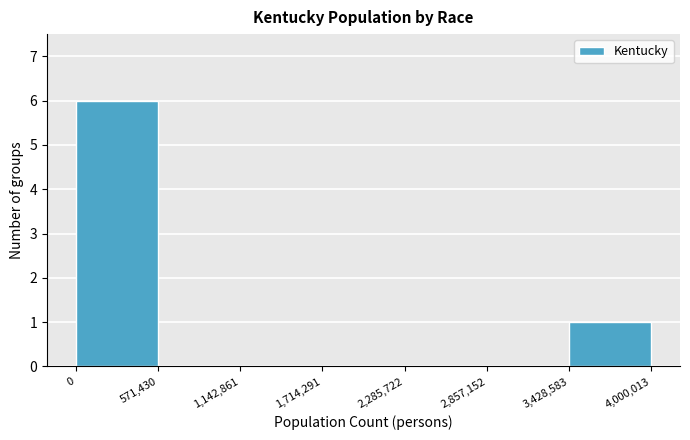

How tall is the bar that spans 0 to 571,430 on the x-axis? The values are not printed on the chart, so give them approximately, as read against the axis.

6